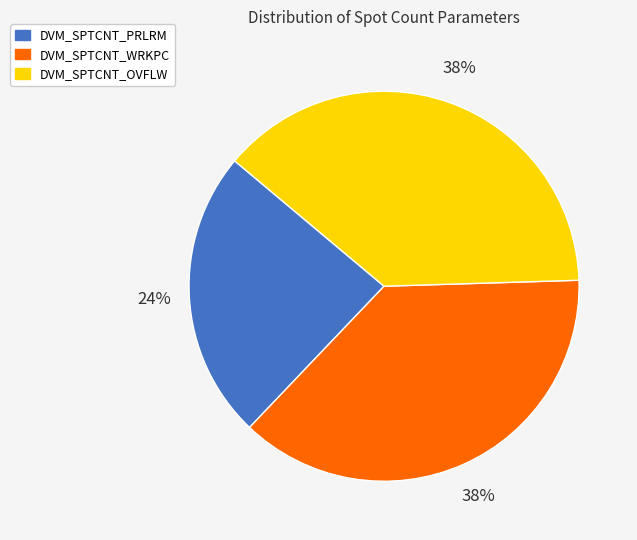

To the nearest percent, what percentage of the pie is DVM_SPTCNT_WRKPC?

38%